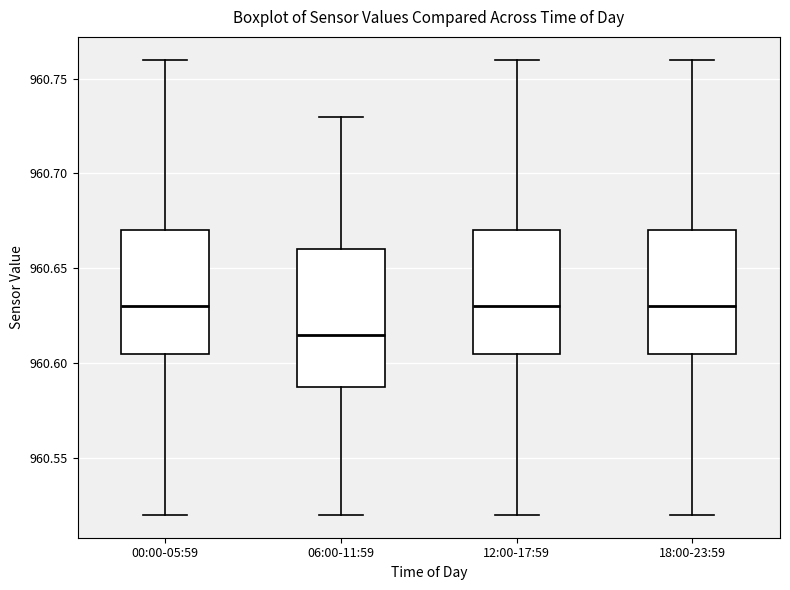

Reading left to right, read every box against the y-axis: the position of its median line, the range the box covers, and the ends of its whiskers. The values are not printed on the chart, so give them approximately, as read against the axis.

00:00-05:59: median 960.630, box 960.605 to 960.670, whiskers 960.520 to 960.760
06:00-11:59: median 960.615, box 960.590 to 960.660, whiskers 960.520 to 960.730
12:00-17:59: median 960.630, box 960.605 to 960.670, whiskers 960.520 to 960.760
18:00-23:59: median 960.630, box 960.605 to 960.670, whiskers 960.520 to 960.760